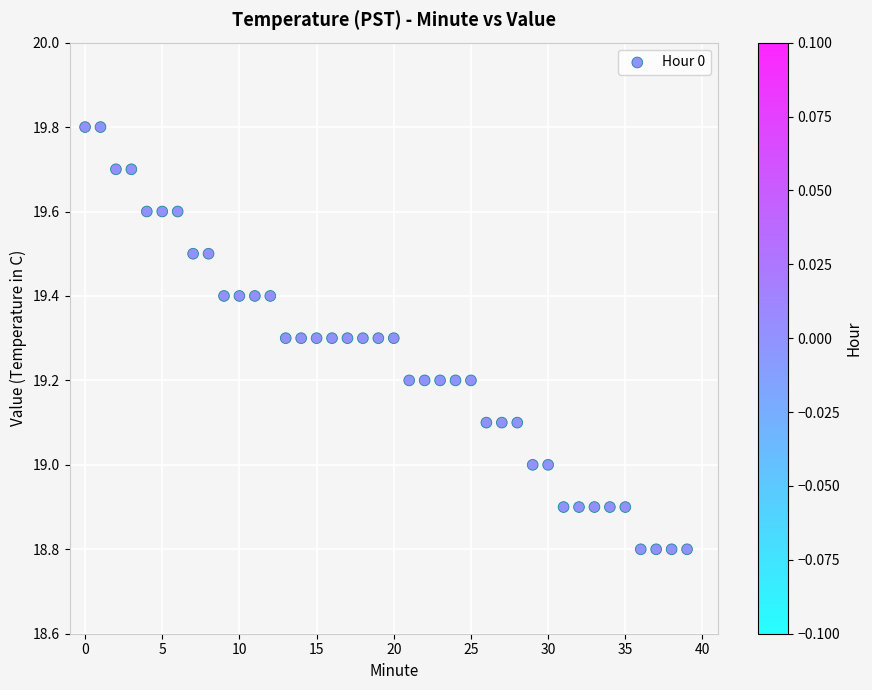

Count the number of points in this scatter plot.

40